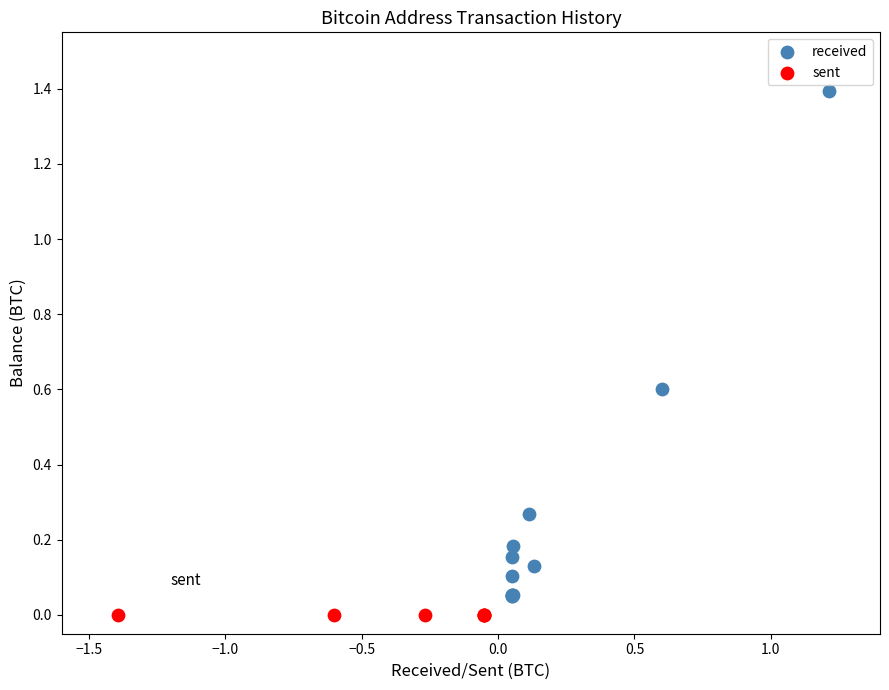

Which series contains the highest Y value?

received